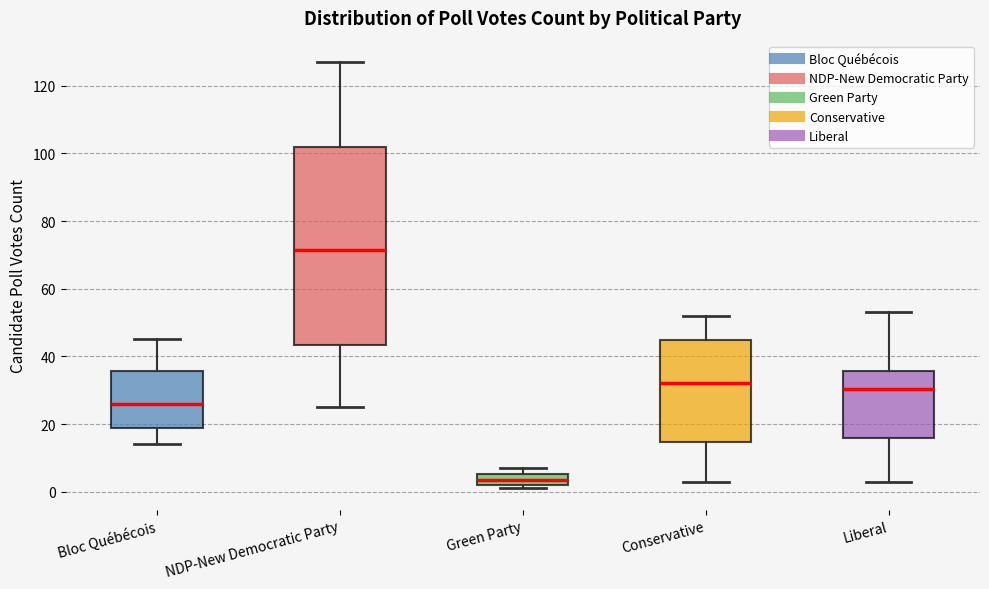

Reading left to right, transcribe this box plot: for each box, give where its median line is, the range the box spans, and where its two whiskers end, as read against the y-axis. The values are not printed on the chart, so give them approximately, as read against the axis.

Bloc Québécois: median 26, box 18 to 36, whiskers 14 to 46
NDP-New Democratic Party: median 72, box 44 to 102, whiskers 26 to 128
Green Party: median 4, box 2 to 6, whiskers 2 (just below the box's lower edge) to 8
Conservative: median 32, box 14 to 44, whiskers 4 to 52
Liberal: median 30, box 16 to 36, whiskers 4 to 54